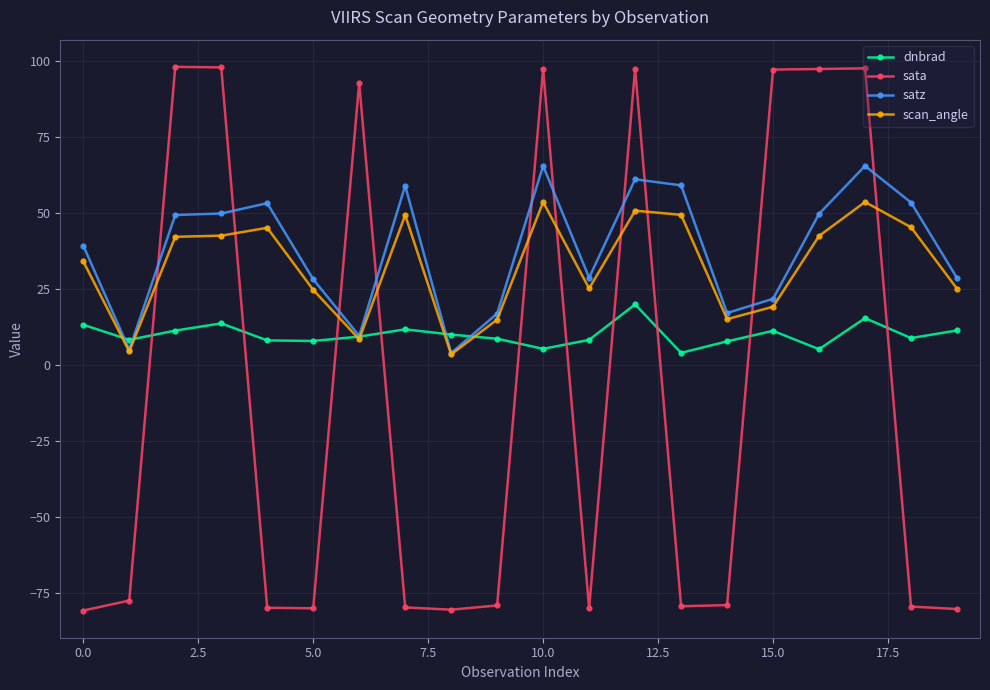

Is this an area chart (filled region under the line)?

No